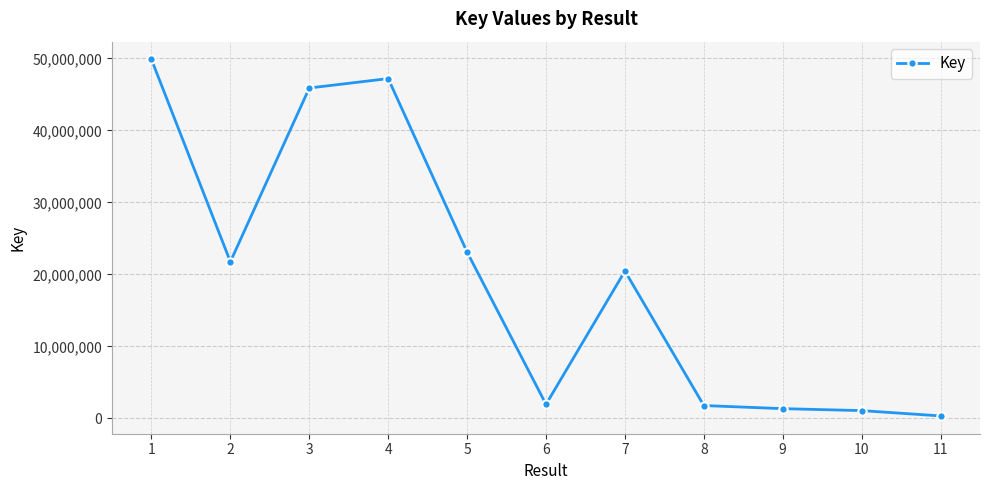

What is the ratio of the value at 5 to the value at 8?

13.0